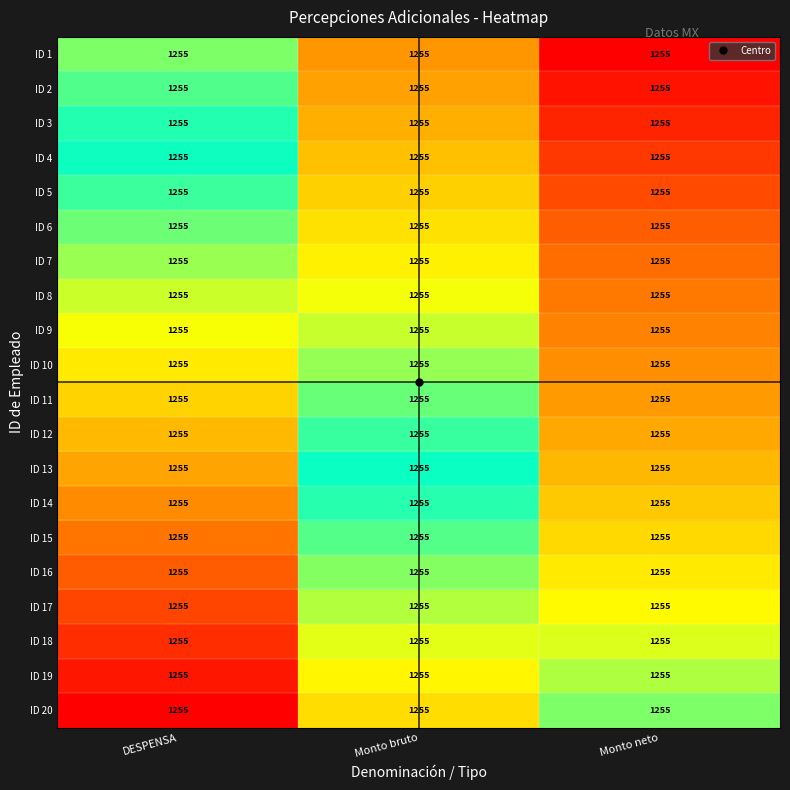

Which series has the largest total across all categories?

ID 20